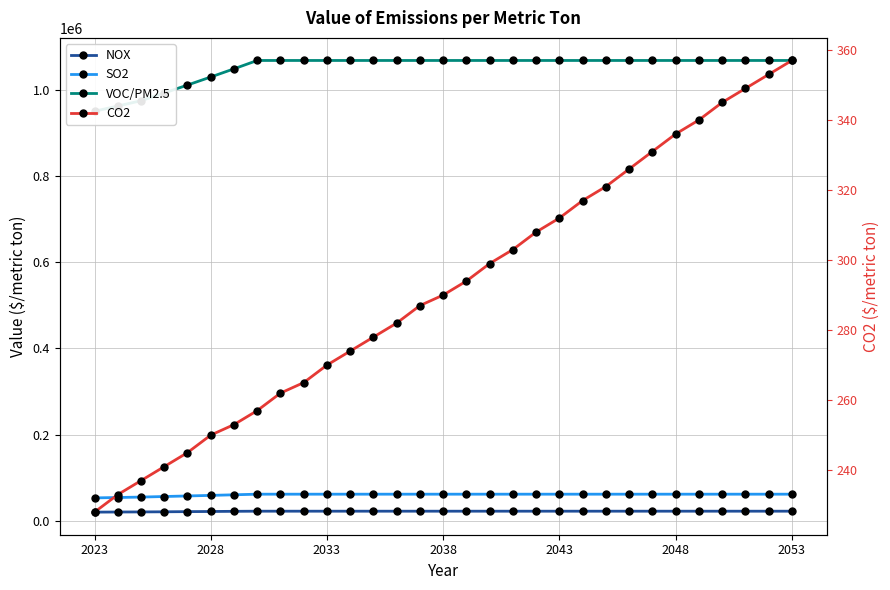

Rank the series by their maximum value, from lowest to highest.

CO2, NOX, SO2, VOC/PM2.5